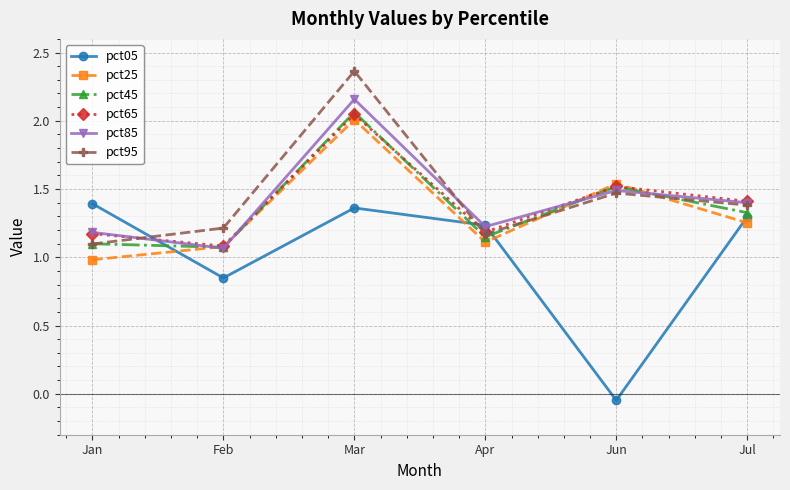

The pct85 series shows 1.6 at Jan. True or false?

False